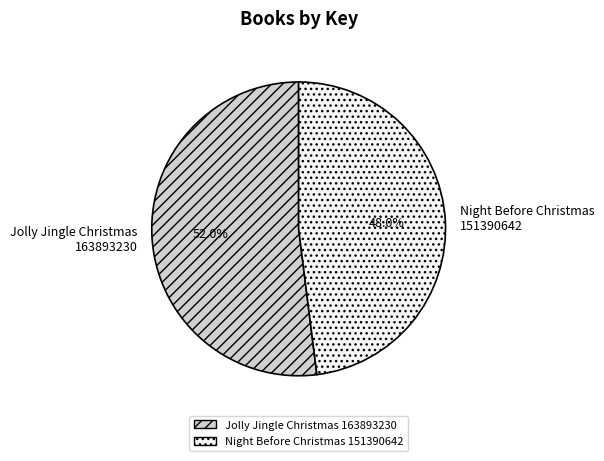

Approximately how many times larger is the value at Night Before Christmas 151390642 compared to Jolly Jingle Christmas 163893230?

0.9